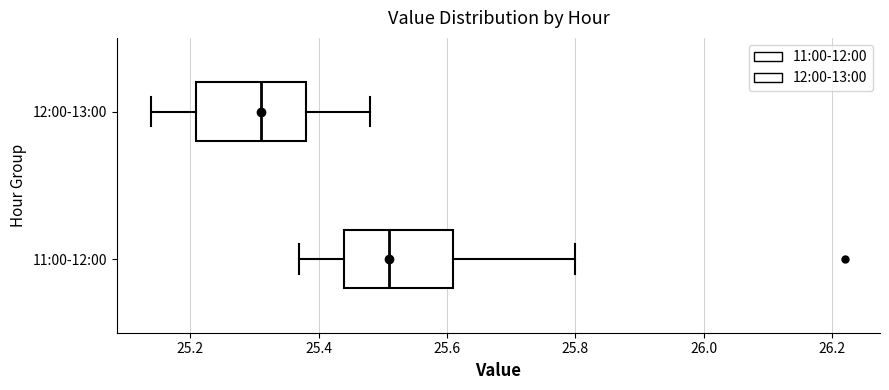

Reading bottom to top, read every box against the x-axis: the position of its median line, the range the box covers, and the ends of its whiskers. The values are not printed on the chart, so give them approximately, as read against the axis.

11:00-12:00: median 25.52, box 25.44 to 25.62, whiskers 25.38 to 25.80
12:00-13:00: median 25.32, box 25.22 to 25.38, whiskers 25.14 to 25.48